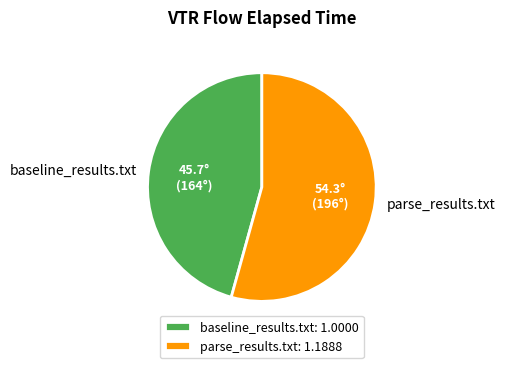

Does any single category account for the majority?

Yes